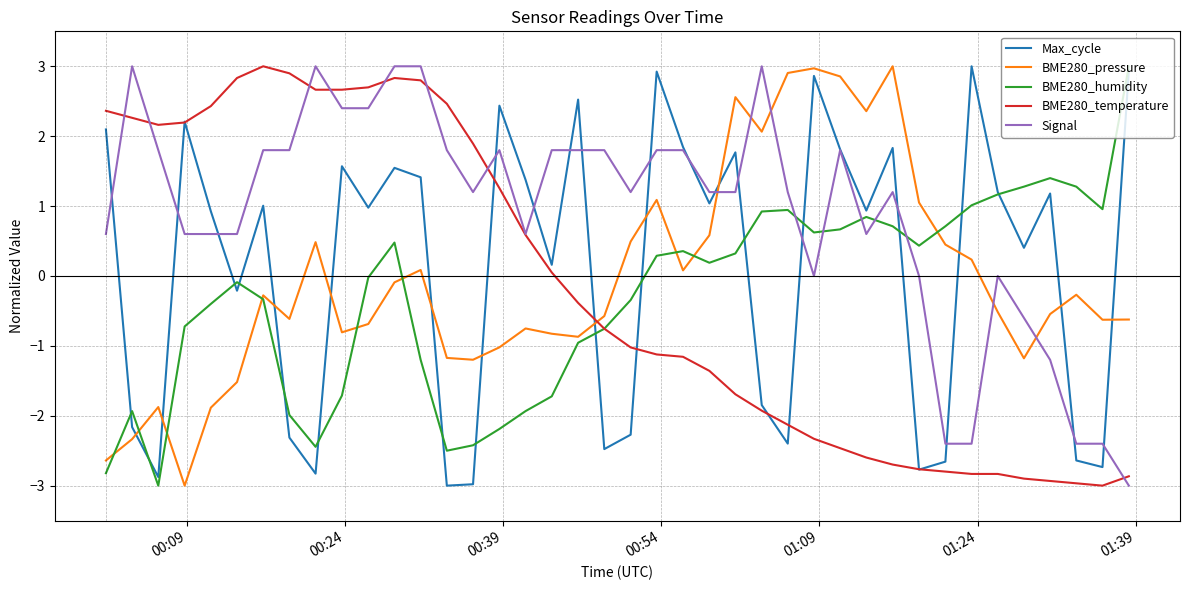

Which series has the largest total across all categories?

Signal